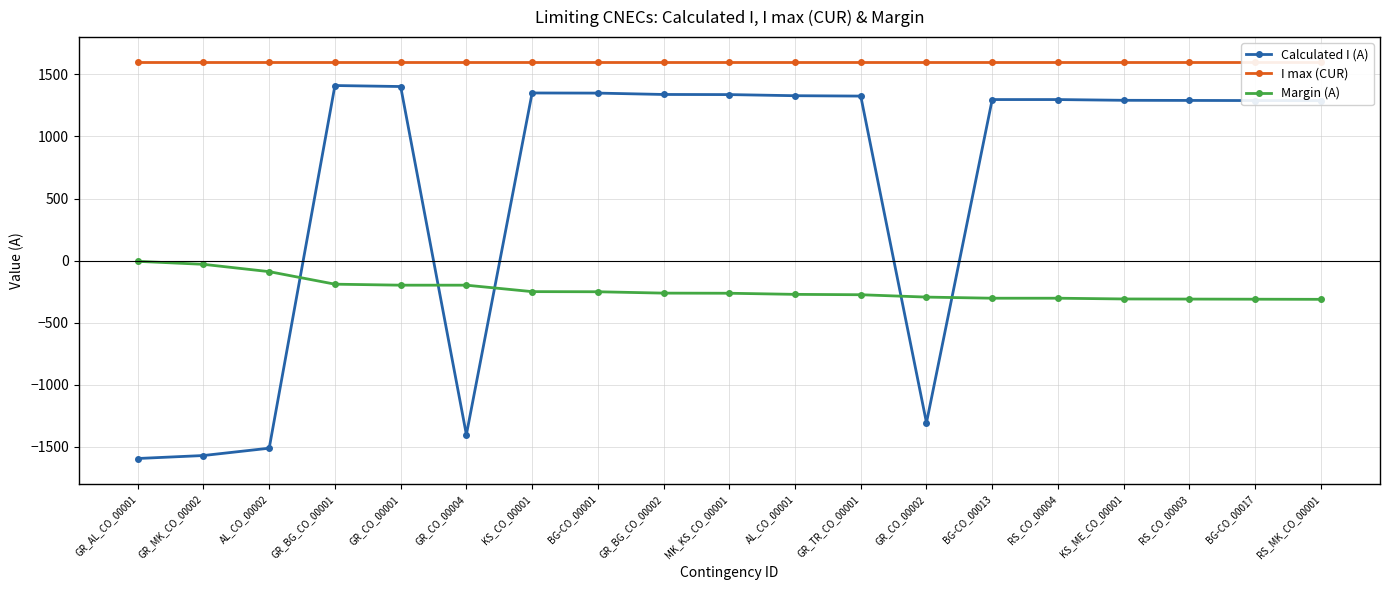

Is it true that Calculated I (A) equals 2134 at GR_BG_CO_00001?

False